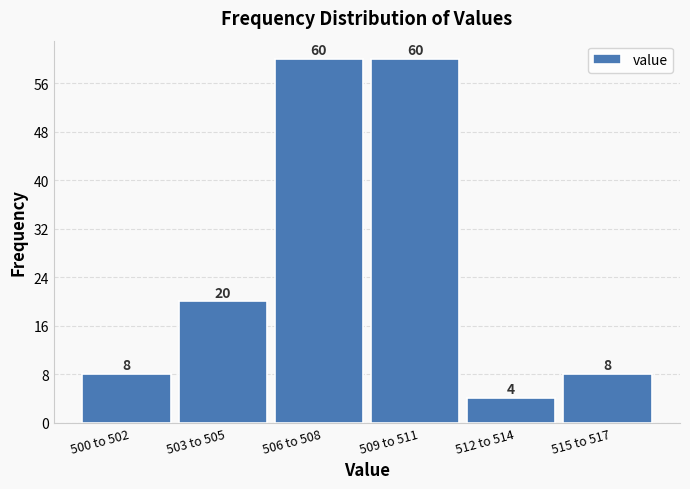

Reading left to right, list all the values displayed in this chart.

500 to 502=8	503 to 505=20	506 to 508=60	509 to 511=60	512 to 514=4	515 to 517=8